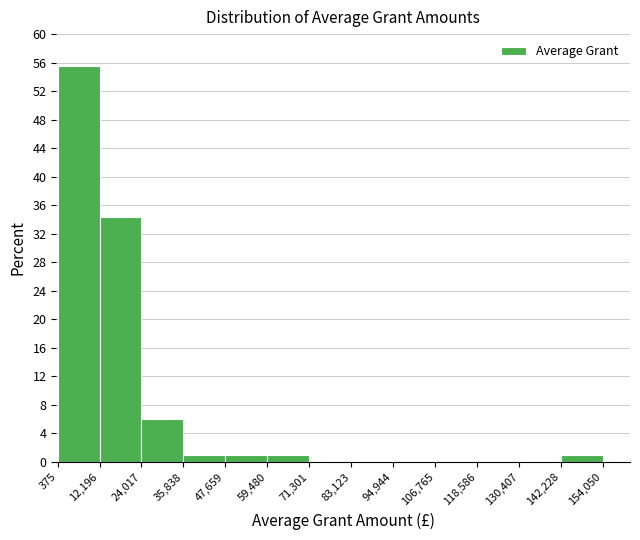

Reading left to right, list every bar in this chart as the range it spans on the x-axis followed by its height. The values are not printed on the chart, so give them approximately, as read against the axis.

375 to 12,196: 55.5
12,196 to 24,017: 34.5
24,017 to 35,838: 6.0
35,838 to 47,659: 1.0
47,659 to 59,480: 1.0
59,480 to 71,301: 1.0
71,301 to 83,123: 0
83,123 to 94,944: 0
94,944 to 106,765: 0
106,765 to 118,586: 0
118,586 to 130,407: 0
130,407 to 142,228: 0
142,228 to 154,050: 1.0